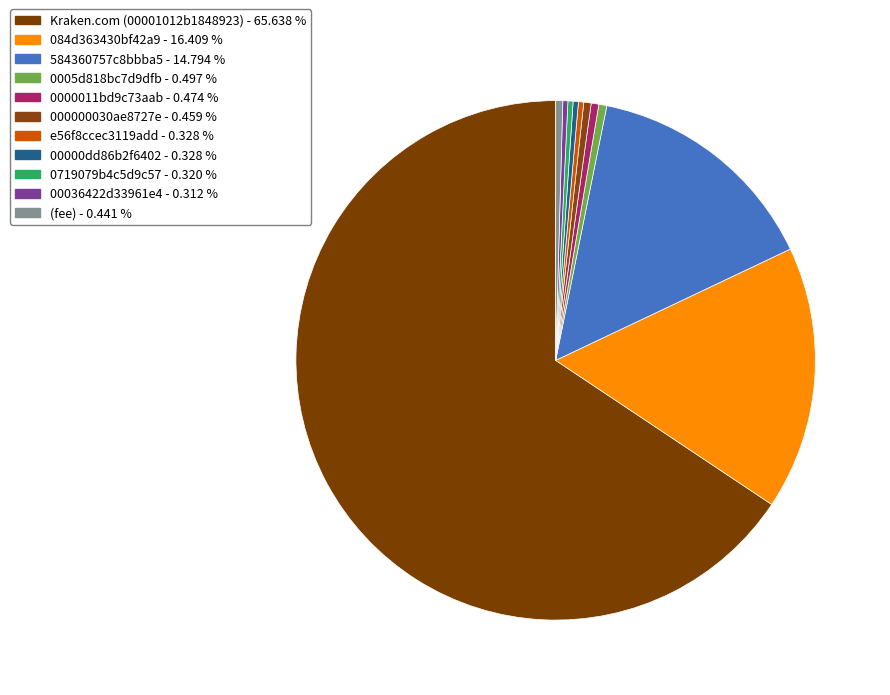

How many segments does this pie chart have?

11